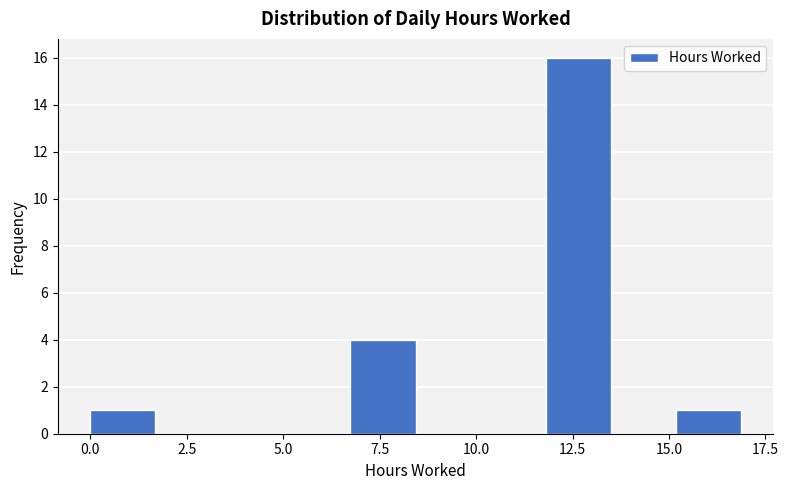

Around what value on the x-axis is the tallest bar? Give the approximate position of its centre, as read against the axis.

12.5